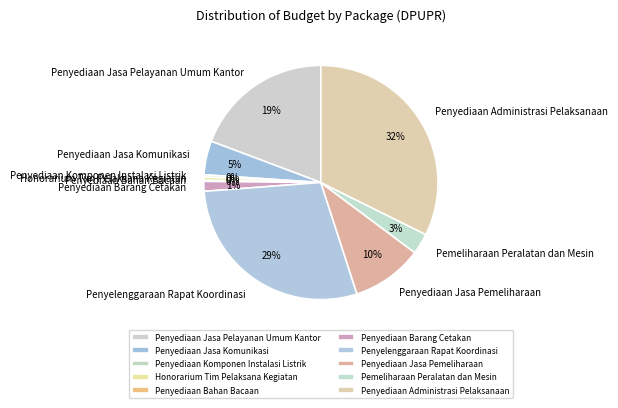

Is the sum of Penyediaan Komponen Instalasi Listrik and Penyediaan Barang Cetakan greater than half?

No